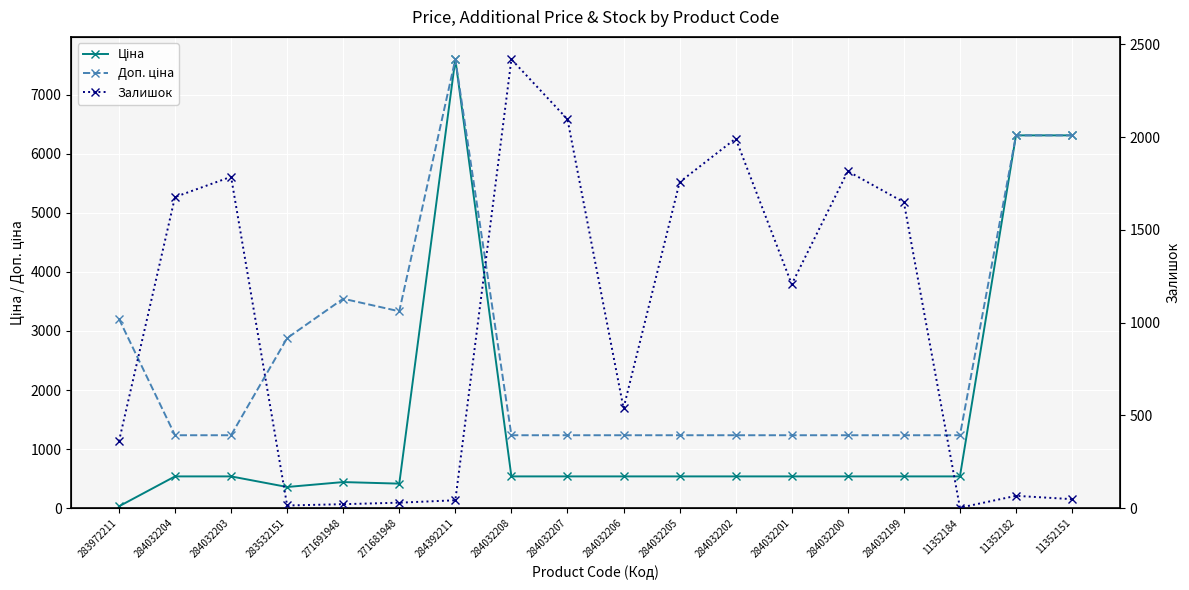

At which label is Ціна closest to 3814?

11352182